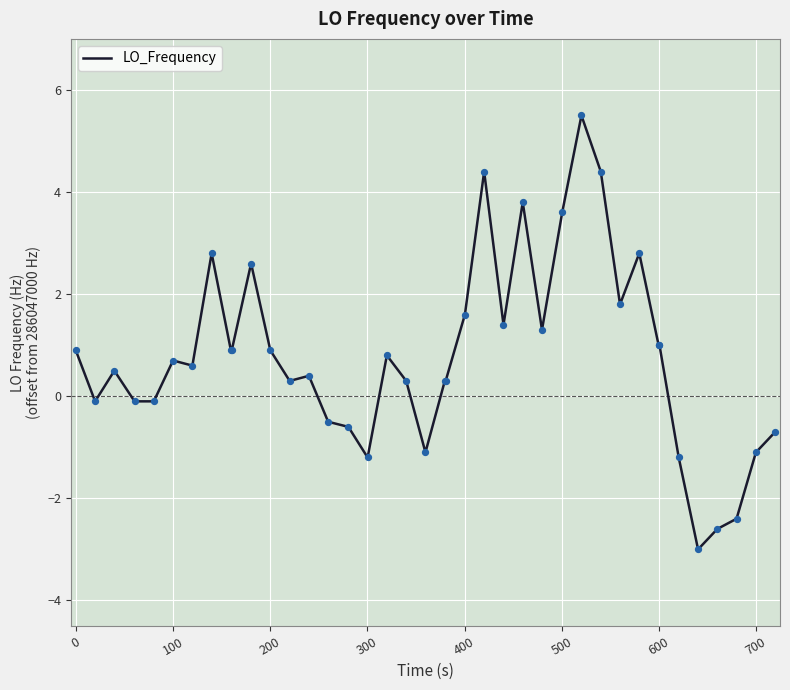

What is the difference between the maximum and minimum values?

8.5